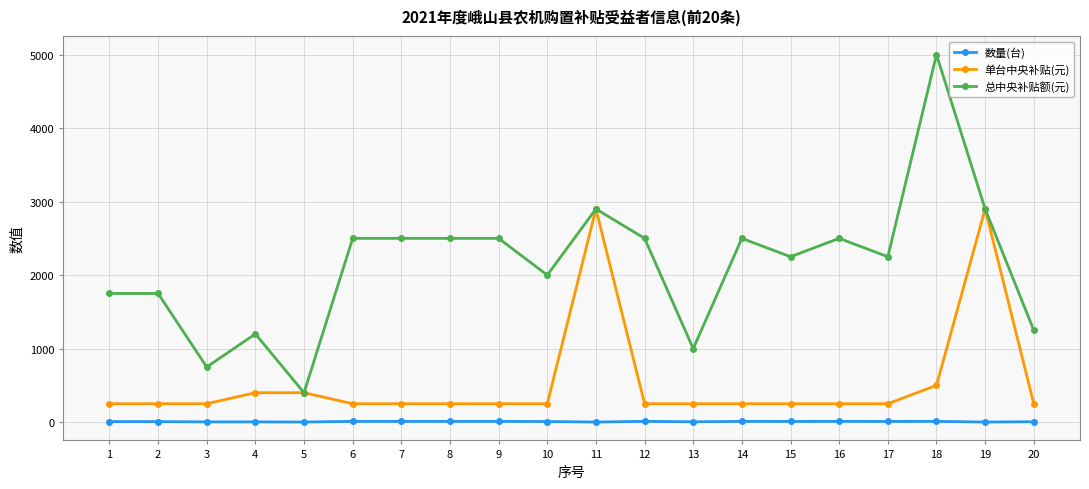

True or false: 单台中央补贴(元) has more than 0 points higher than both neighbors.

True